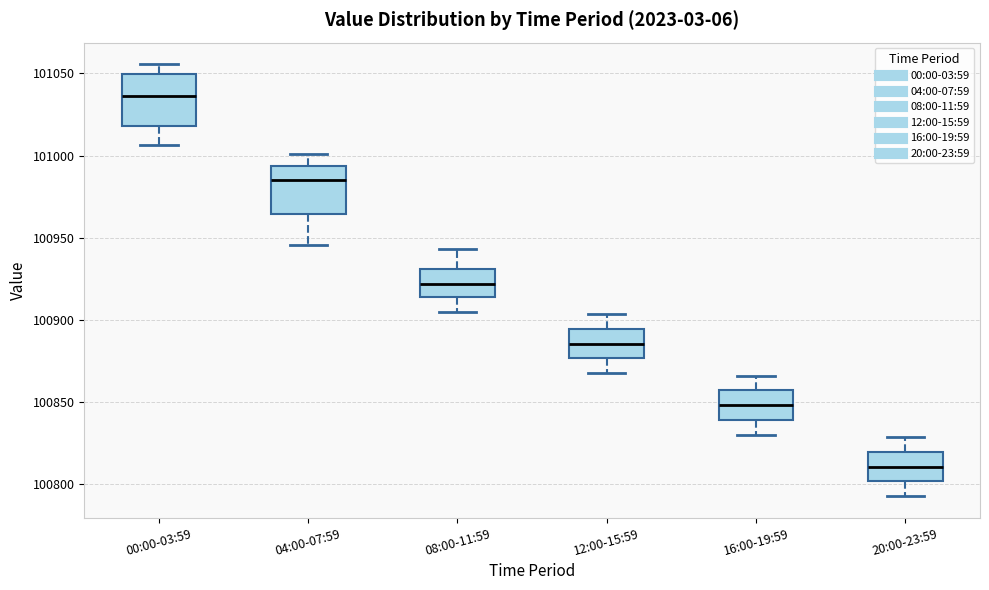

Reading left to right, transcribe this box plot: for each box, give where its median line is, the range the box spans, and where its two whiskers end, as read against the y-axis. The values are not printed on the chart, so give them approximately, as read against the axis.

00:00-03:59: median 101035, box 101020 to 101050, whiskers 101005 to 101055
04:00-07:59: median 100985, box 100965 to 100995, whiskers 100945 to 101000
08:00-11:59: median 100920, box 100915 to 100930, whiskers 100905 to 100945
12:00-15:59: median 100885, box 100875 to 100895, whiskers 100865 to 100905
16:00-19:59: median 100850, box 100840 to 100855, whiskers 100830 to 100865
20:00-23:59: median 100810, box 100800 to 100820, whiskers 100790 to 100830